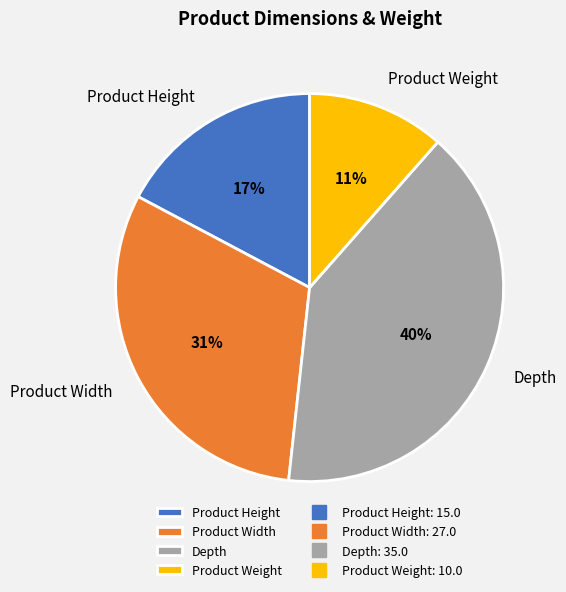

To the nearest percent, what portion does Product Height represent?

17%